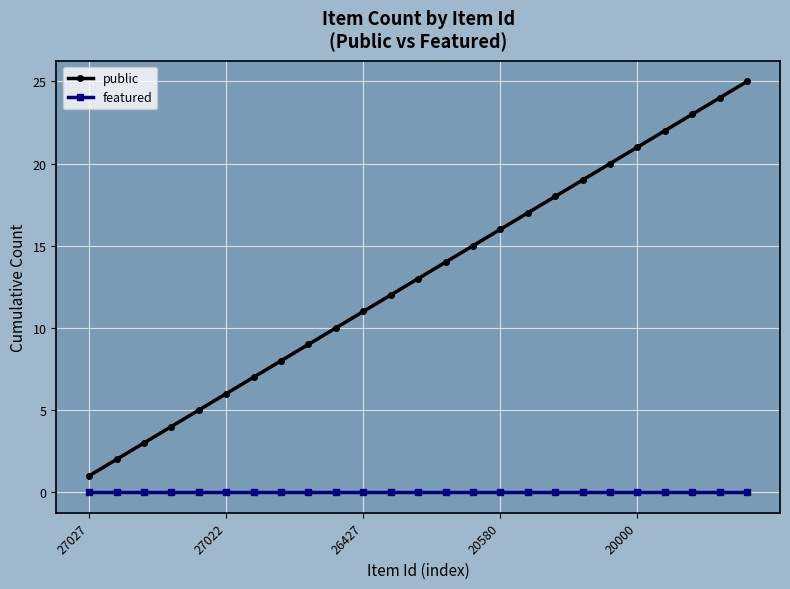

Which series has the largest total across all categories?

public